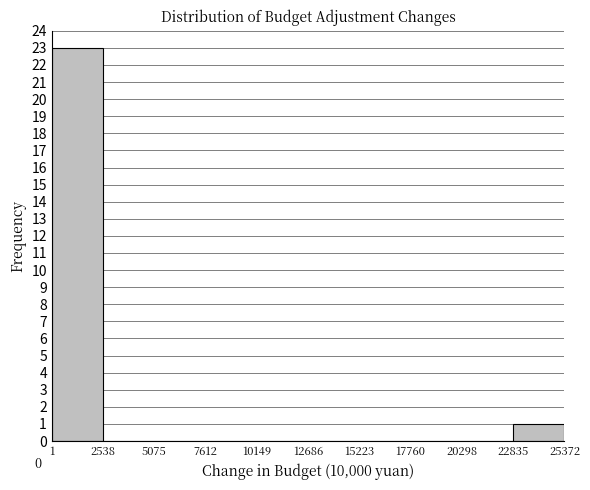

Over which range of the x-axis is the bar tallest?

1 to 2538